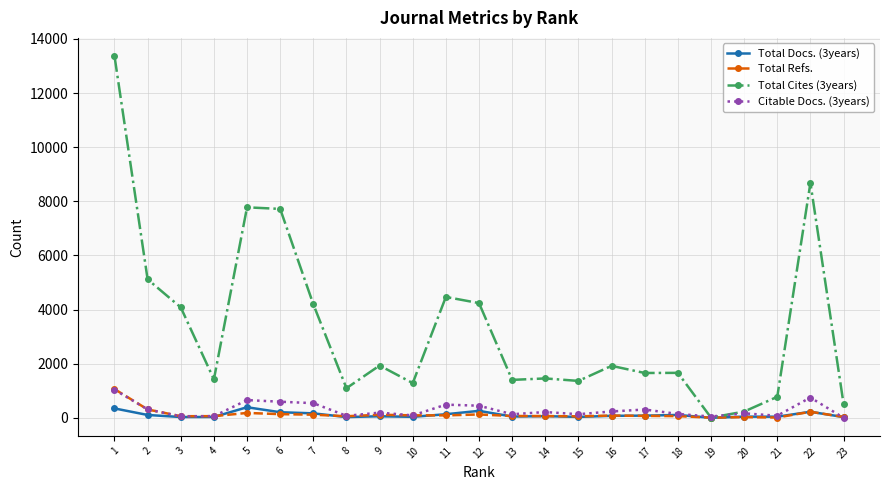

What is the difference between the maximum and second lowest values in the Citable Docs. (3years) series?

990